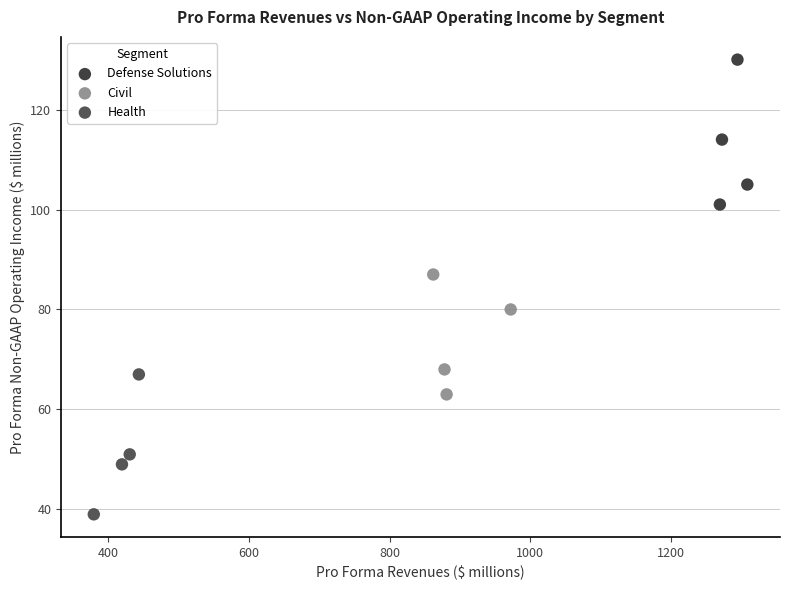

Which series reaches the minimum Y coordinate?

Health